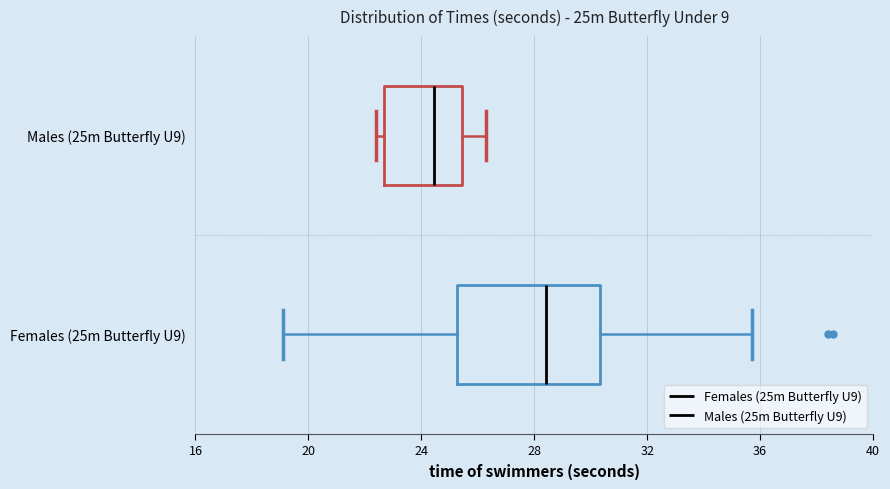

Where is the left edge of the box for Males (25m Butterfly U9) on the x-axis? The values are not printed on the chart, so give them approximately, as read against the axis.

22.5